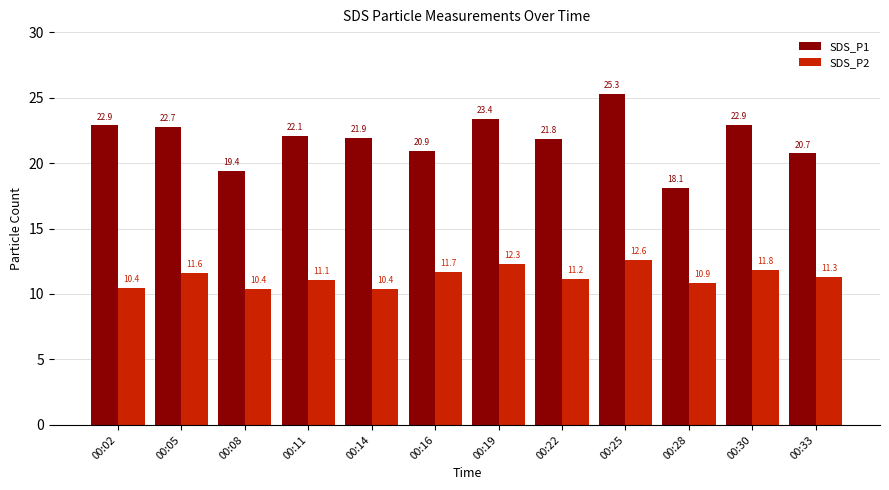

What is the difference between the maximum and minimum values in the SDS_P1 series?

7.2